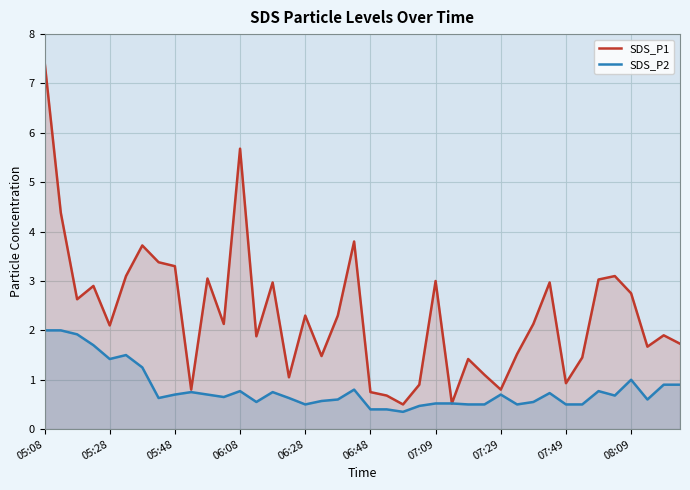

Is it true that SDS_P2 equals 0.1 at 22?

False